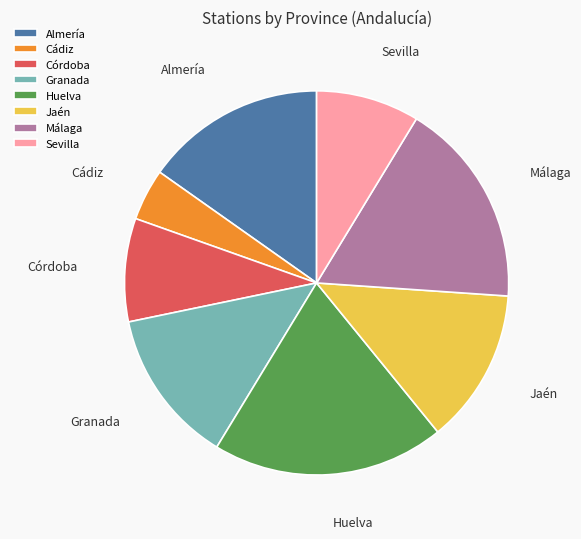

Combined, do Jaén and Cádiz account for over 50%?

No